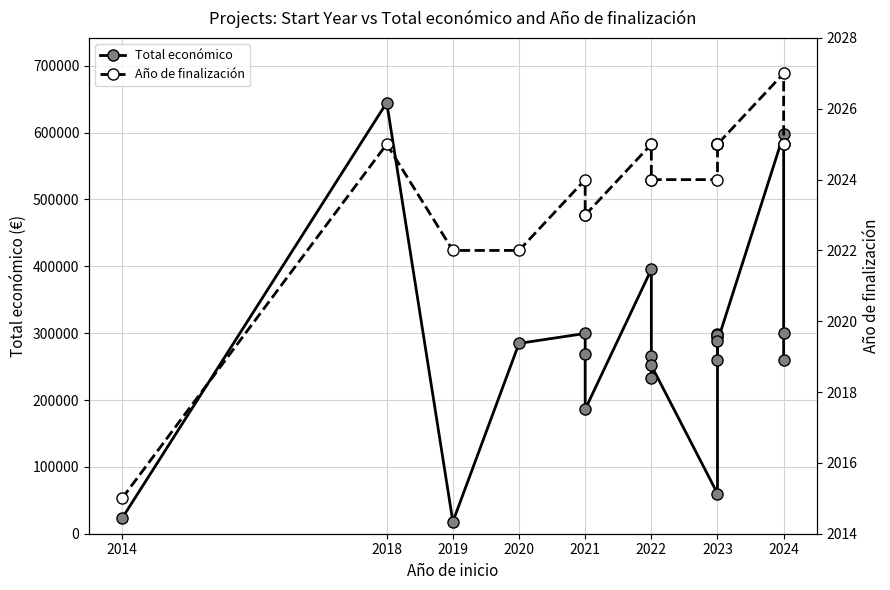

How many data points in Total económico are less than 284756?

10